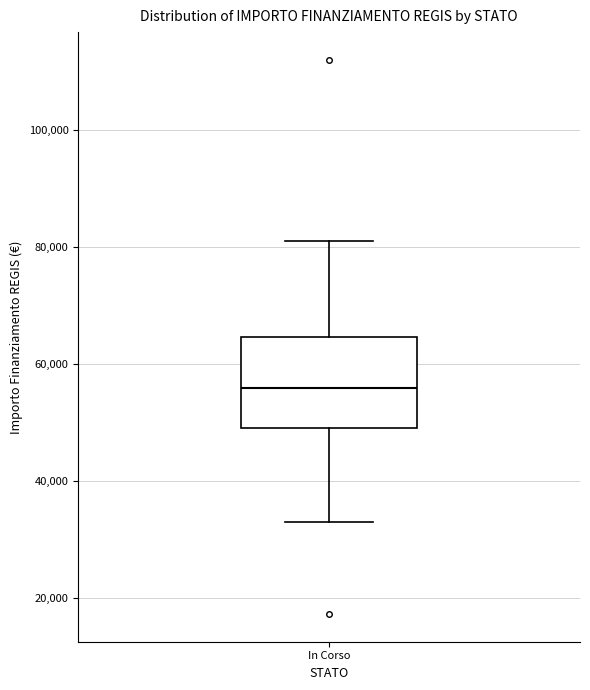

Transcribe this box plot: give where the median line is, the range the box spans, and where the two whiskers end, as read against the y-axis. The values are not printed on the chart, so give them approximately, as read against the axis.

median 56000, box 50000 to 64000, whiskers 32000 to 80000